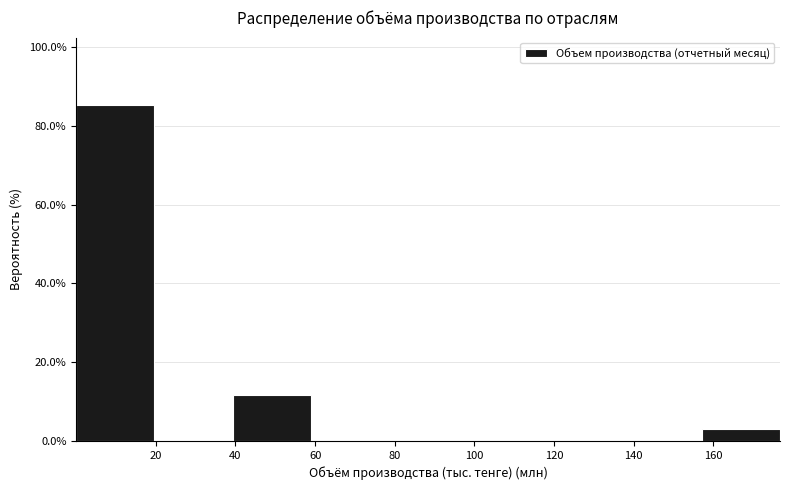

Reading left to right, list every bar in this chart as the range it spans on the x-axis followed by its height. Neither the bar edges nor the heights are printed on the chart, so give them approximately, as read against the axes.

0 to 20: 86
20 to 40: 0
40 to 58: 12
58 to 78: 0
78 to 98: 0
98 to 118: 0
118 to 138: 0
138 to 158: 0
158 to 176: 2